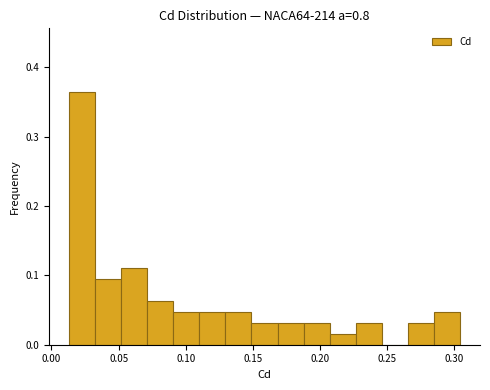

Read against the x-axis, roughly where is the centre of the tallest bar?

0.025